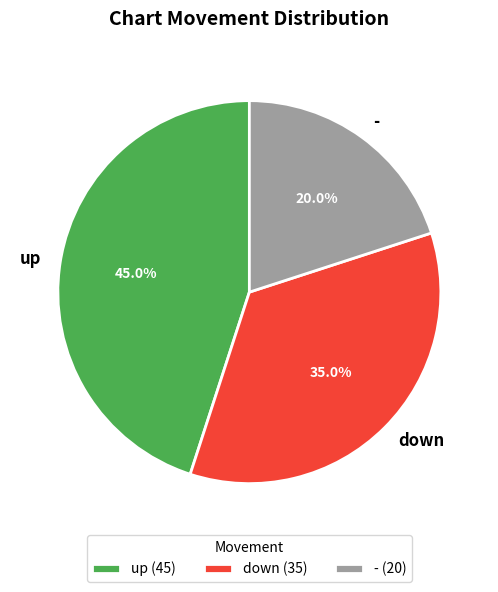

Which has a higher value, up or -?

up